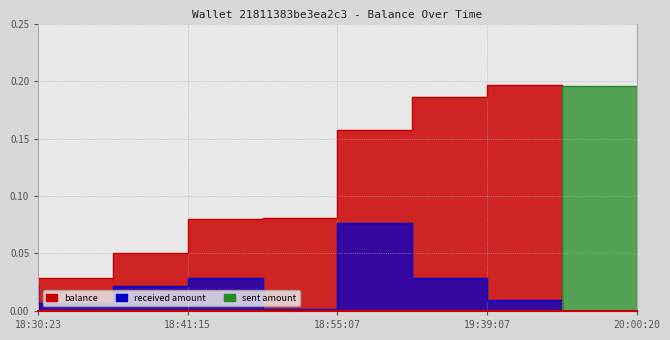

Between 18:44:21 and 18:41:15, which is larger?

18:44:21